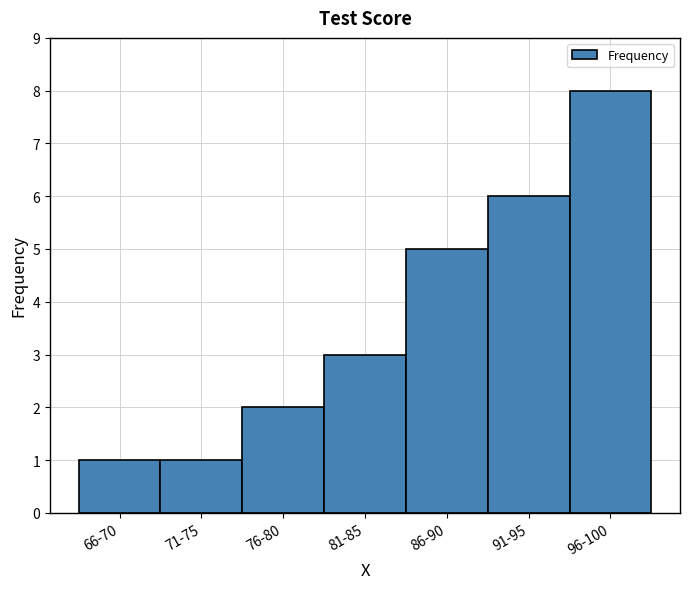

Reading left to right, extract all data points from this chart.

66-70=1	71-75=1	76-80=2	81-85=3	86-90=5	91-95=6	96-100=8